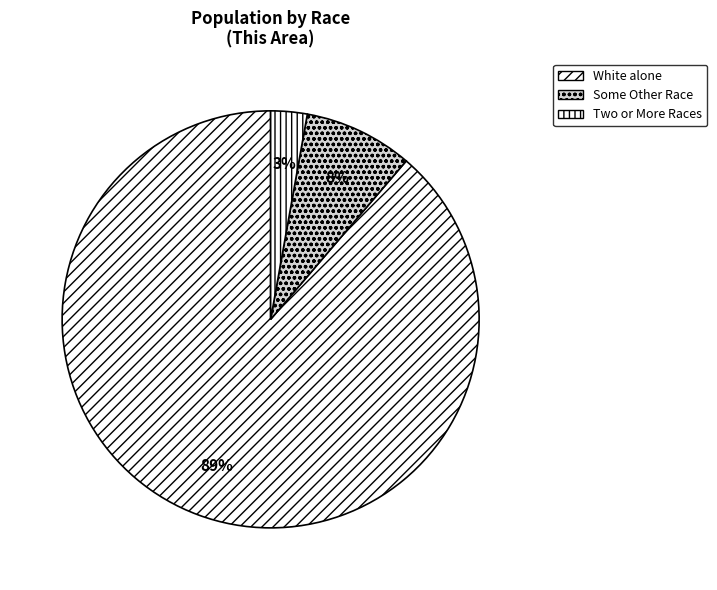

How many segments does this pie chart have?

3